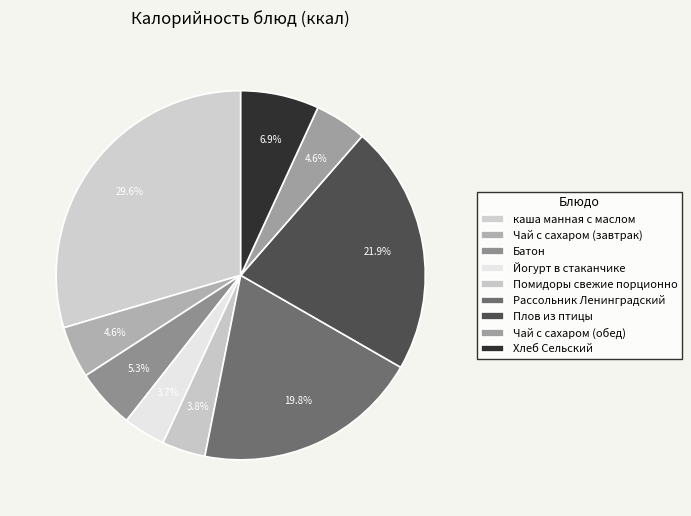

What is the ratio of the value at Йогурт в стаканчике to the value at Плов из птицы?

0.2